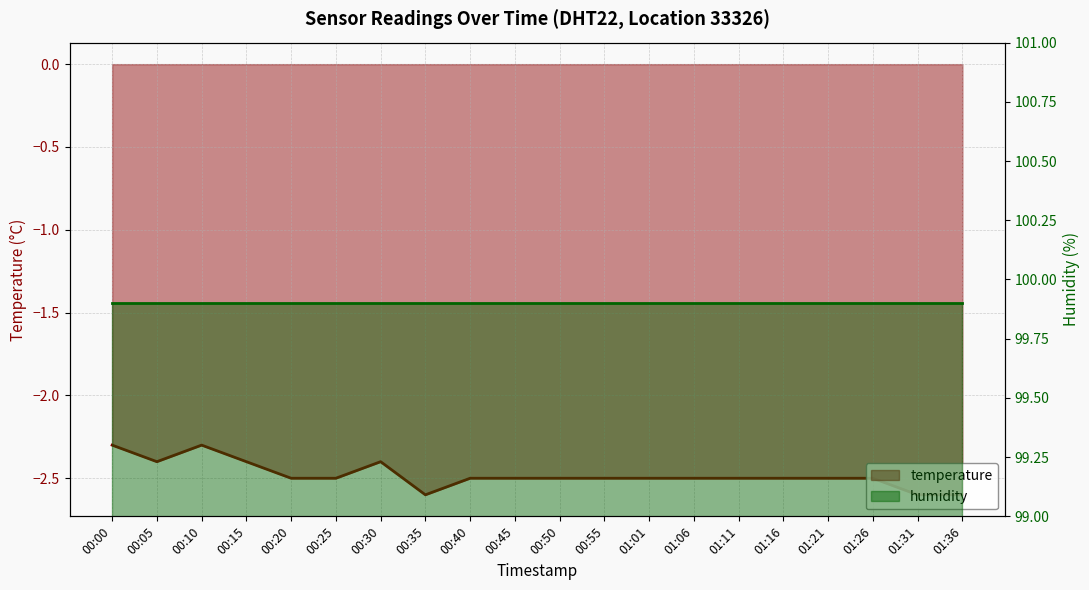

What is the label of the 15th point from the right?

00:25